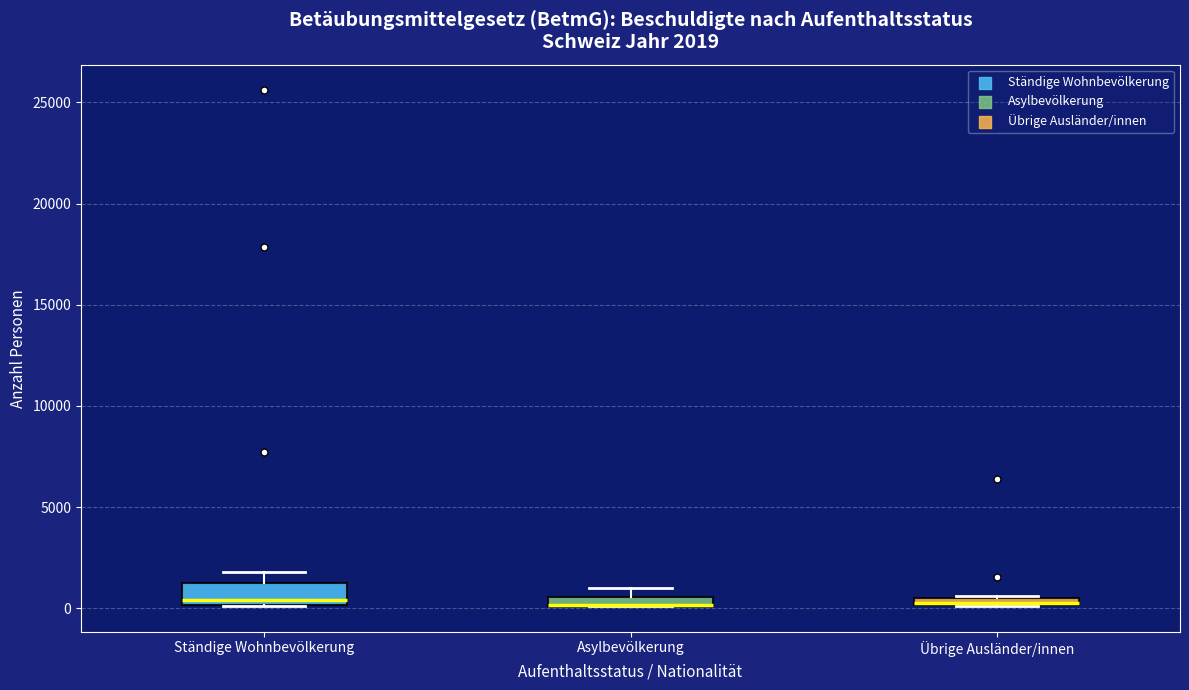

Which box is the tallest, from its lower edge to its upper edge?

Ständige Wohnbevölkerung